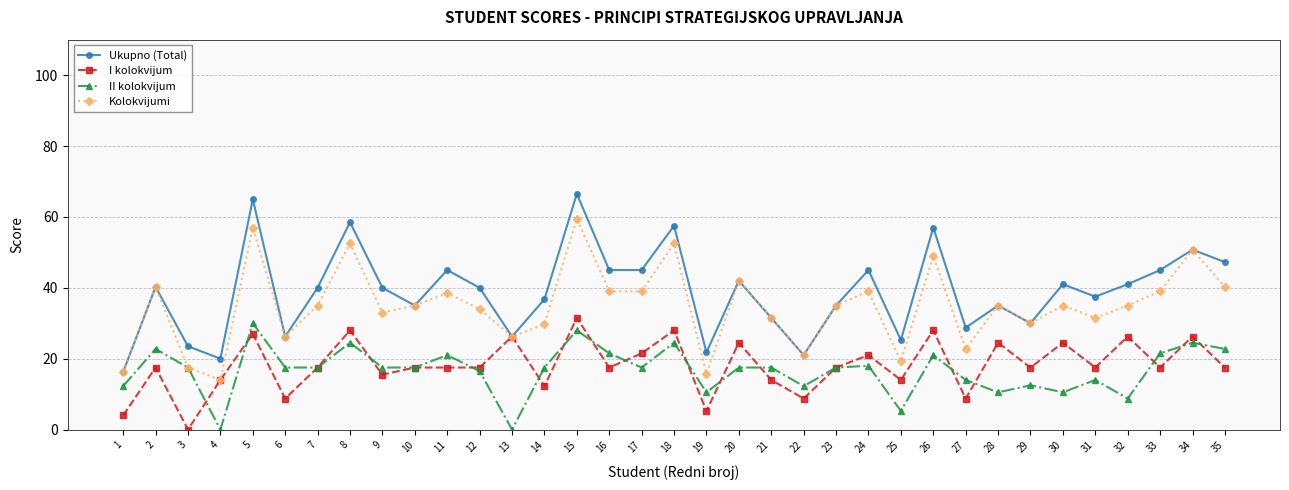

What is the value of the I kolokvijum point at the 12th from the left?

17.5